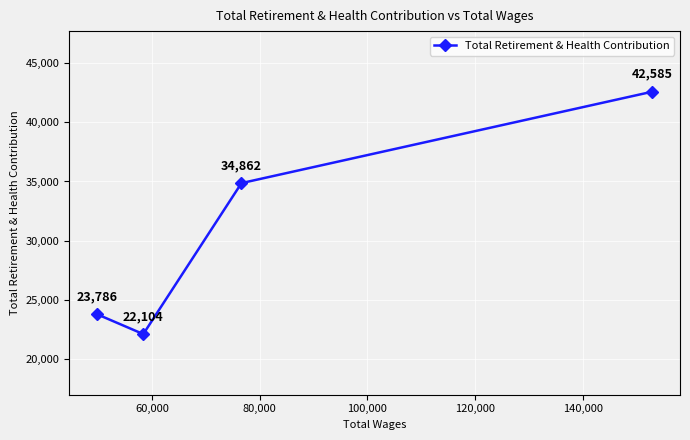

What is the minimum value shown in the chart?

22104